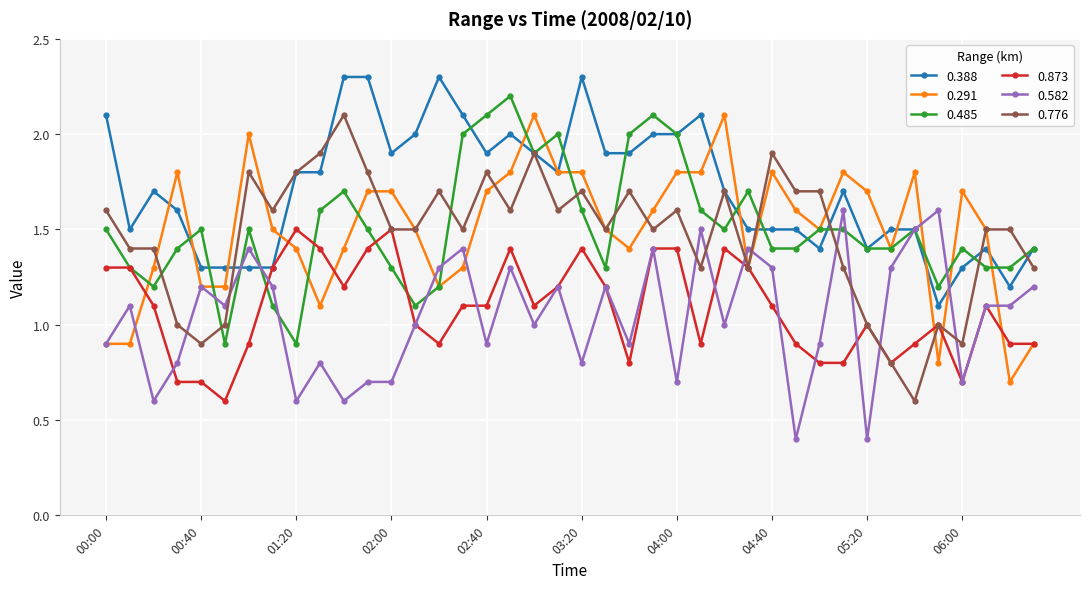

True or false: 0.776 and 0.582 intersect in this chart.

True